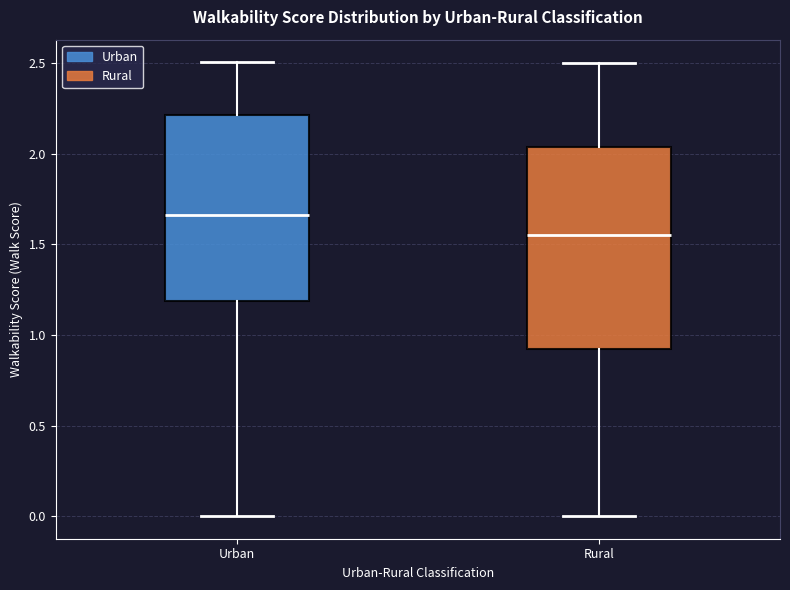

Which box has the highest median line?

Urban